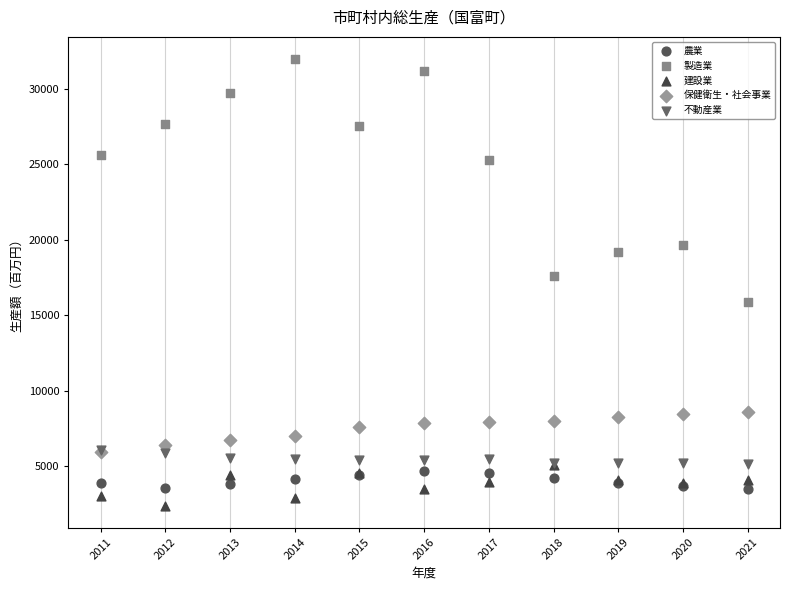

What are all the series names shown in the legend?

農業, 製造業, 建設業, 保健衛生・社会事業, 不動産業